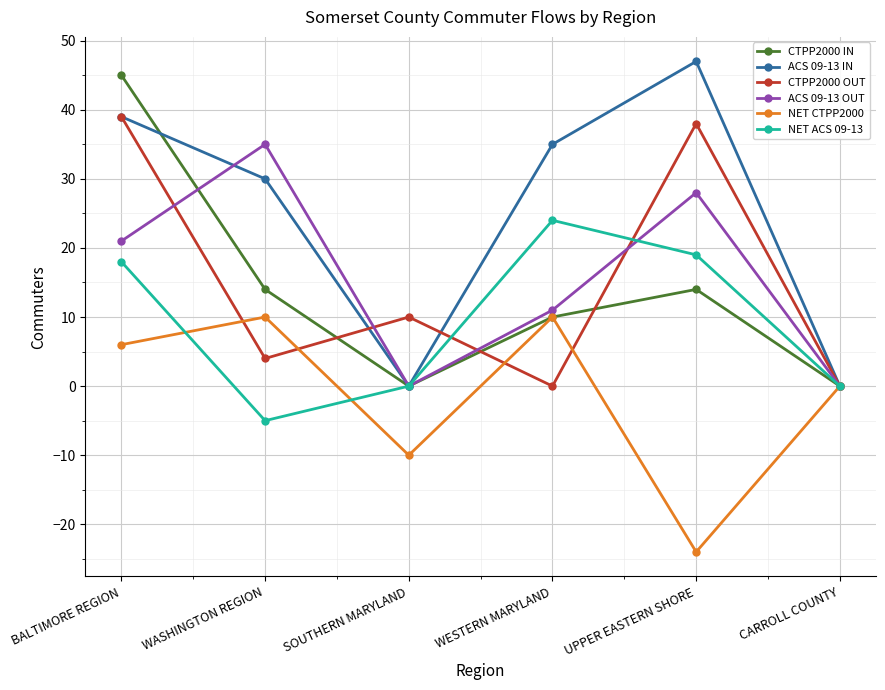

Does the chart display data point markers on the line(s)?

Yes